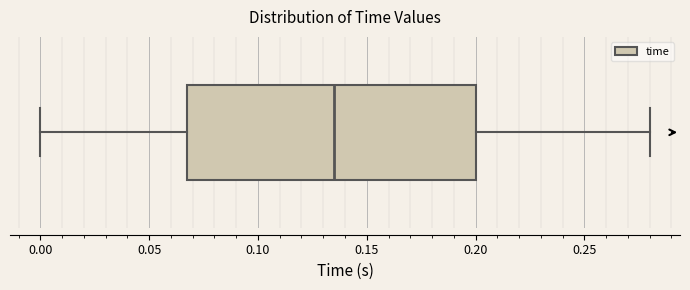

Transcribe this box plot: give where the median line is, the range the box spans, and where the two whiskers end, as read against the x-axis. The values are not printed on the chart, so give them approximately, as read against the axis.

median 0.135, box 0.070 to 0.200, whiskers 0.000 to 0.280